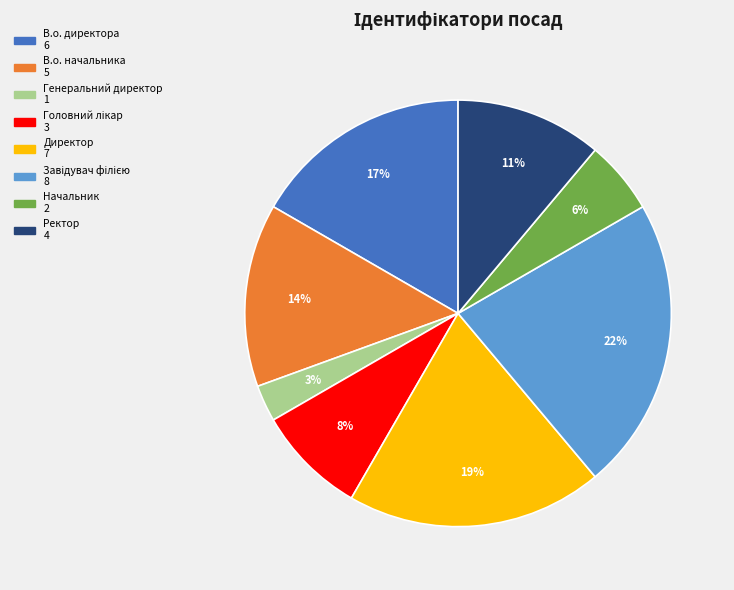

To the nearest percent, what is the difference between the largest and smallest slice percentages?

19%